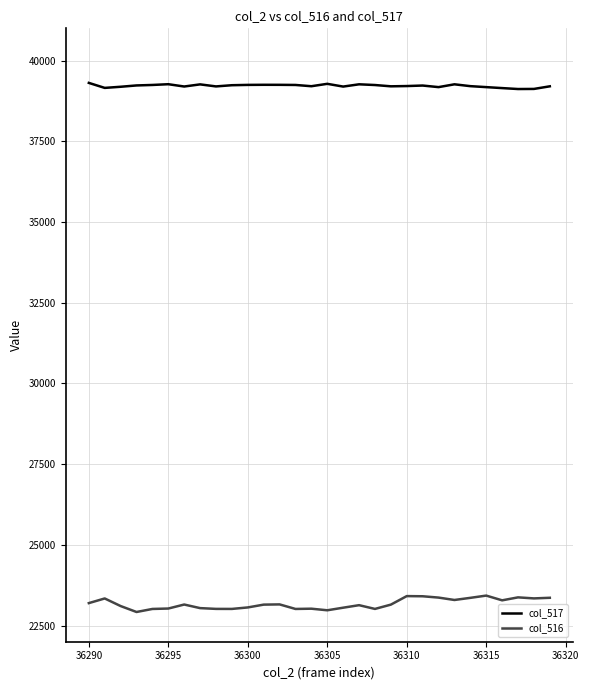

What is the maximum value for col_517?

39310